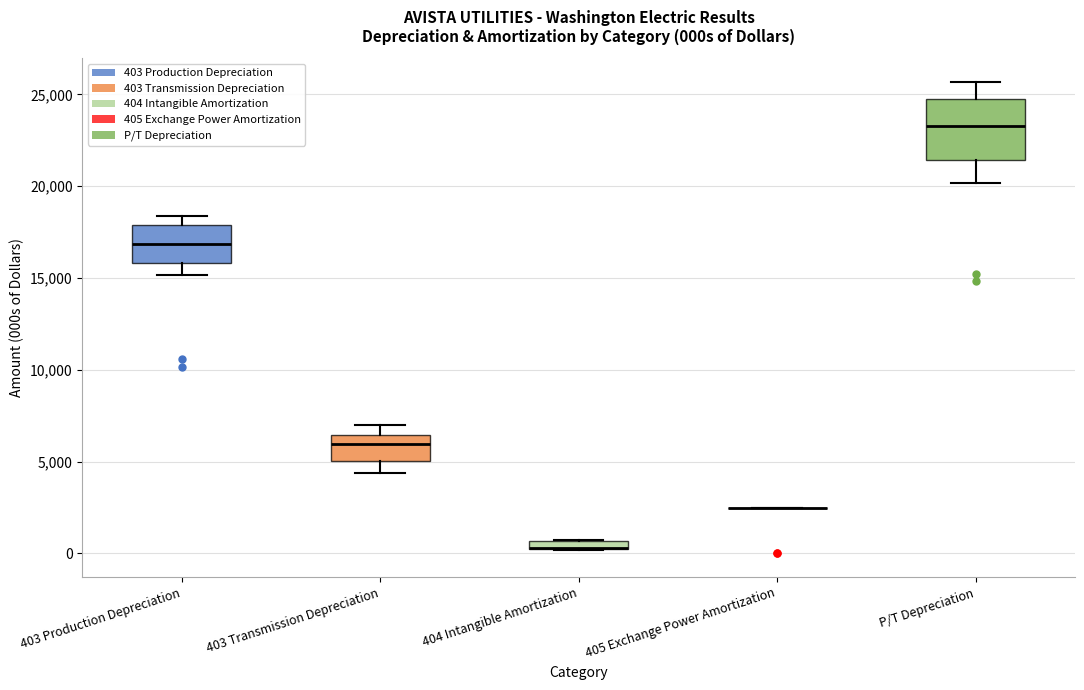

Comparing the boxes themselves (not the whiskers), which one is the tallest?

P/T Depreciation